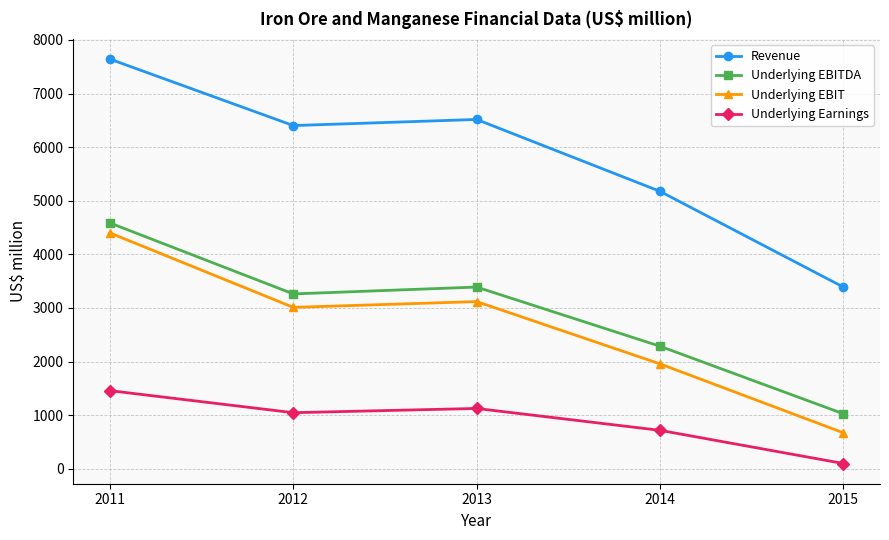

Between 2012 and 2014, which series saw the biggest shift?

Revenue